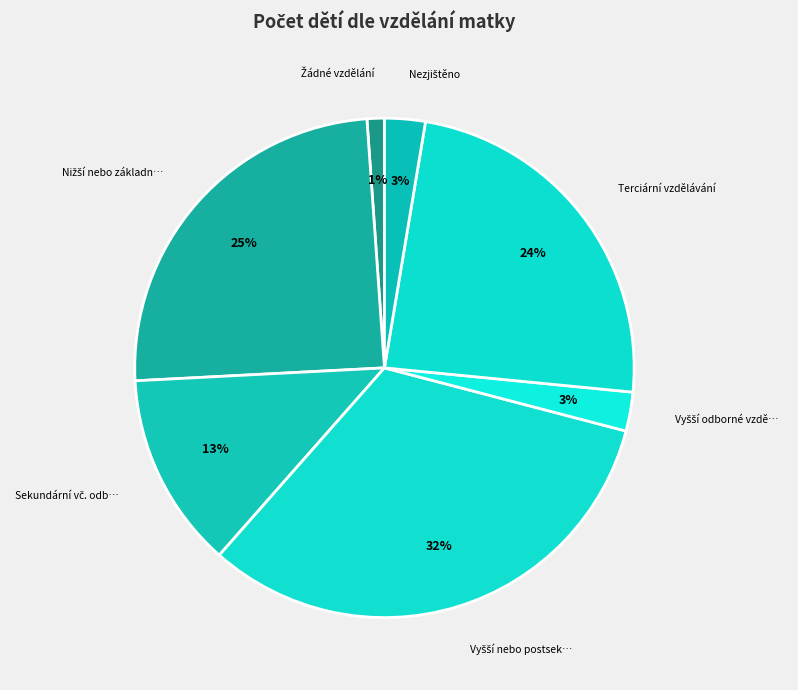

Which category has the biggest portion of the pie?

Vyšší nebo postsekundární vzdělání